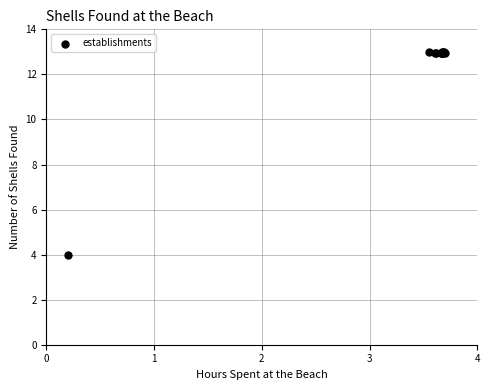

What Y value in the scatter plot is closest to 8?

4.0